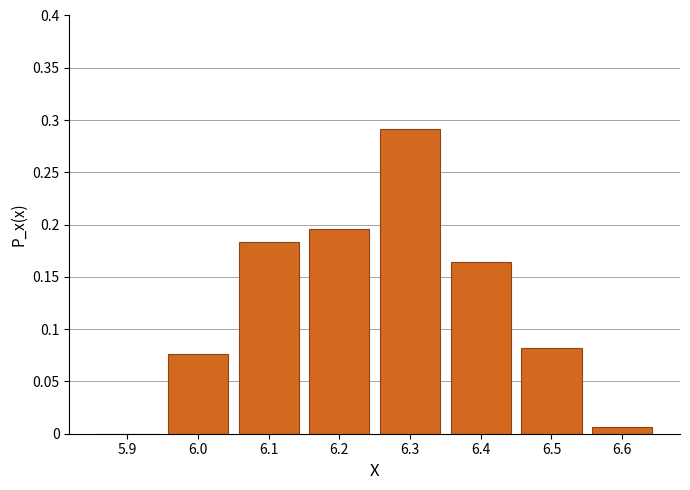

Reading left to right, list every bar in this chart as the range it spans on the x-axis followed by its height. The values are not printed on the chart, so give them approximately, as read against the axis.

5.85 to 5.95: 0
5.95 to 6.05: 0.075
6.05 to 6.15: 0.185
6.15 to 6.25: 0.195
6.25 to 6.35: 0.290
6.35 to 6.45: 0.165
6.45 to 6.55: 0.080
6.55 to 6.65: 0.005